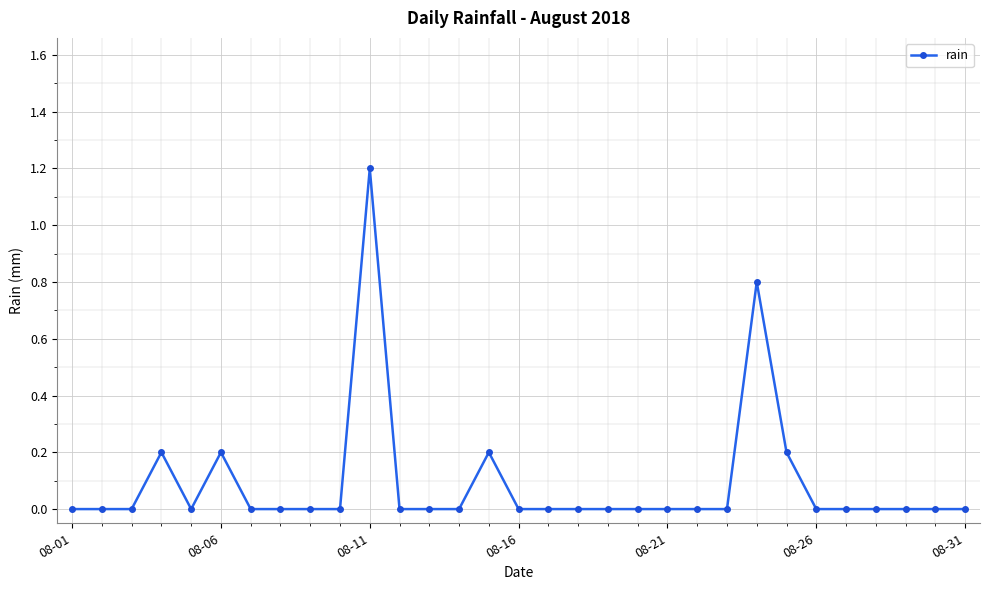

What is the maximum value shown in the chart?

1.2